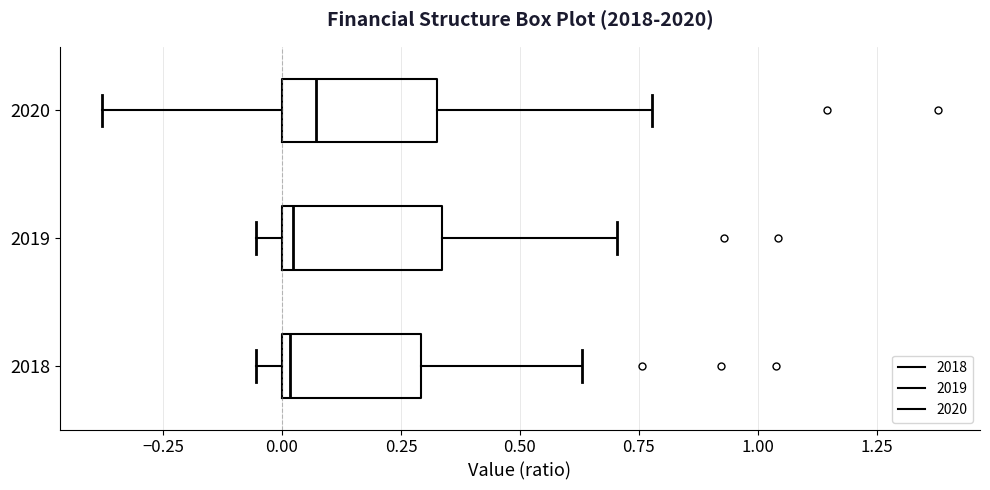

Where is the left edge of the box at y = 2020 on the x-axis? The values are not printed on the chart, so give them approximately, as read against the axis.

0.00